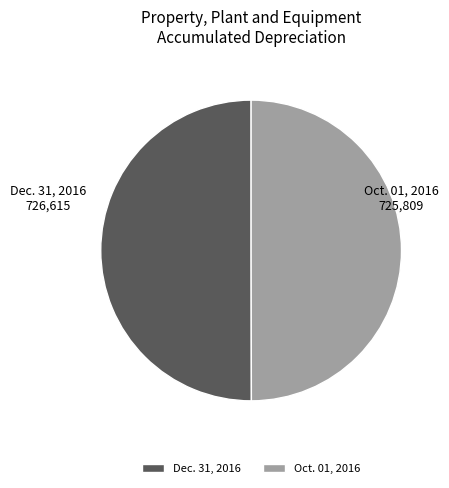

Do Dec. 31, 2016 and Oct. 01, 2016 together represent more than half of the pie?

Yes